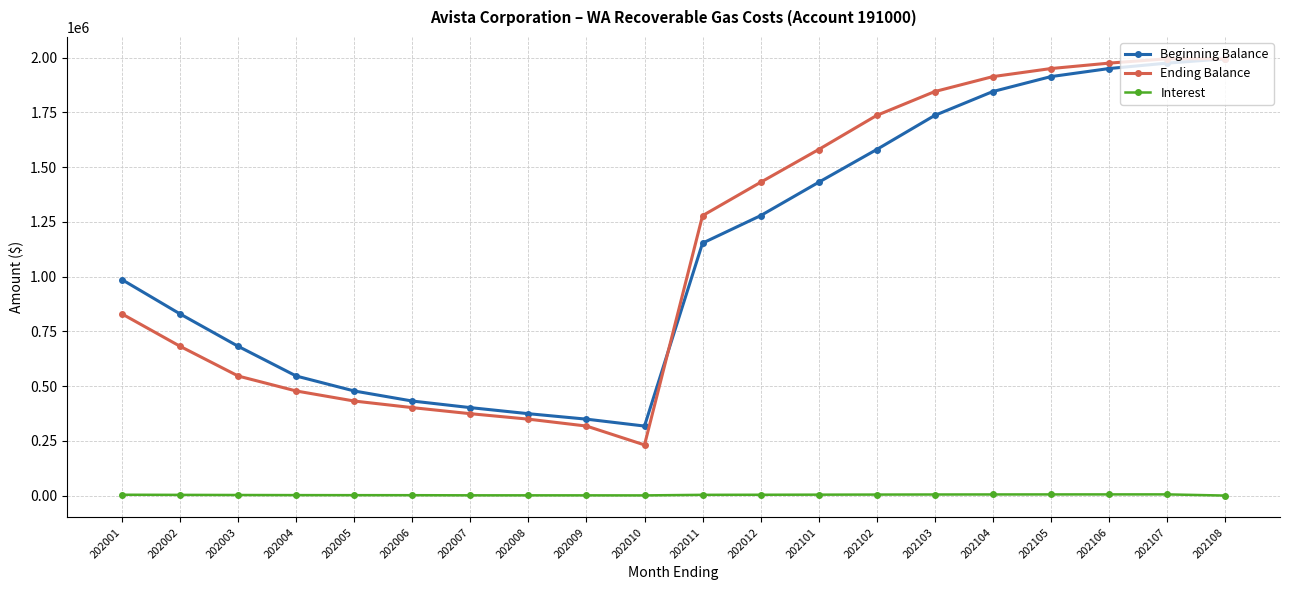

What is the maximum value shown in the chart?

1994387.1